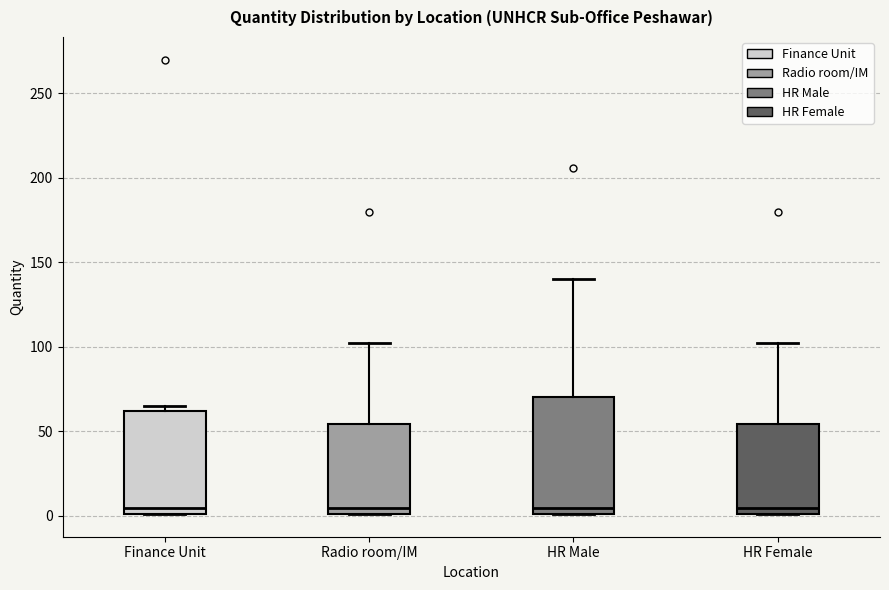

Which box is the tallest, from its lower edge to its upper edge?

HR Male